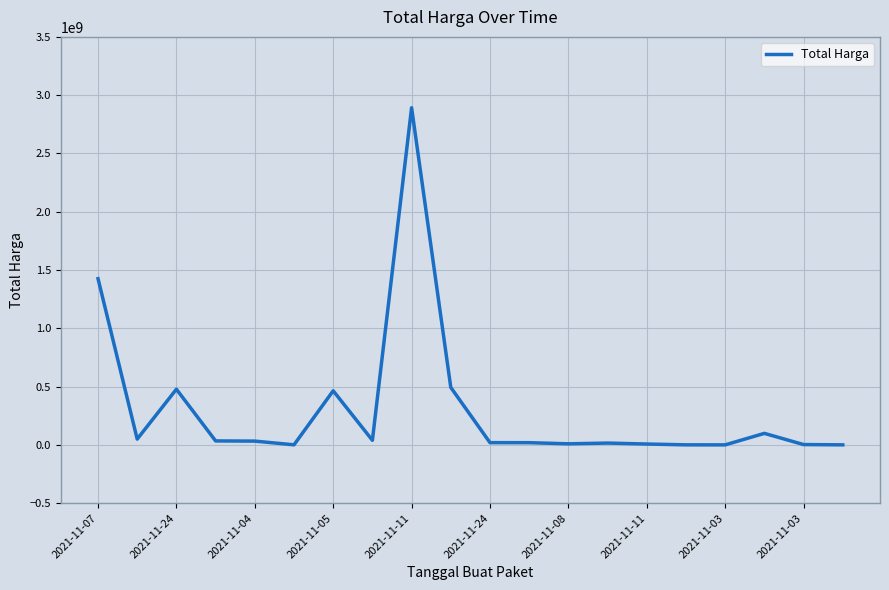

What is the difference between the maximum and minimum values?

2892044000